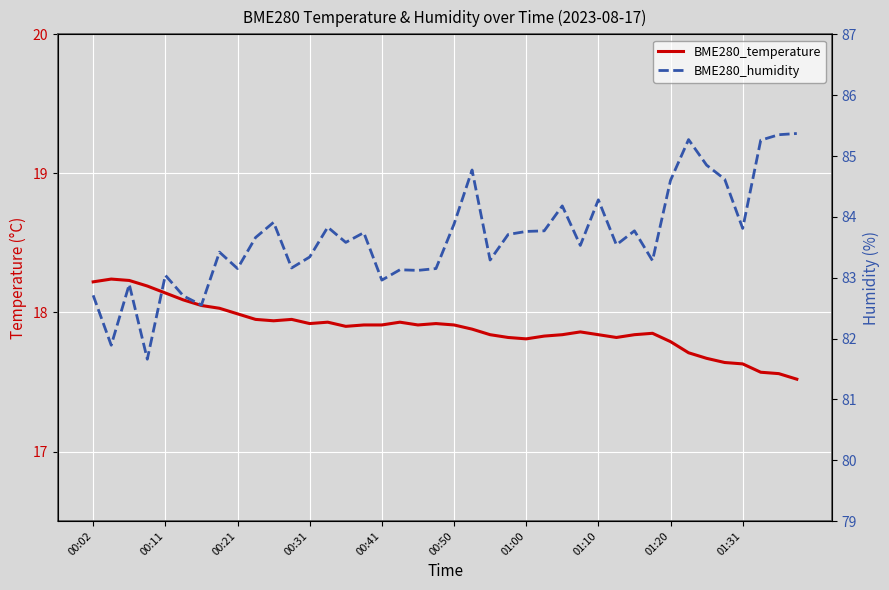

True or false: BME280_temperature and BME280_humidity intersect in this chart.

False